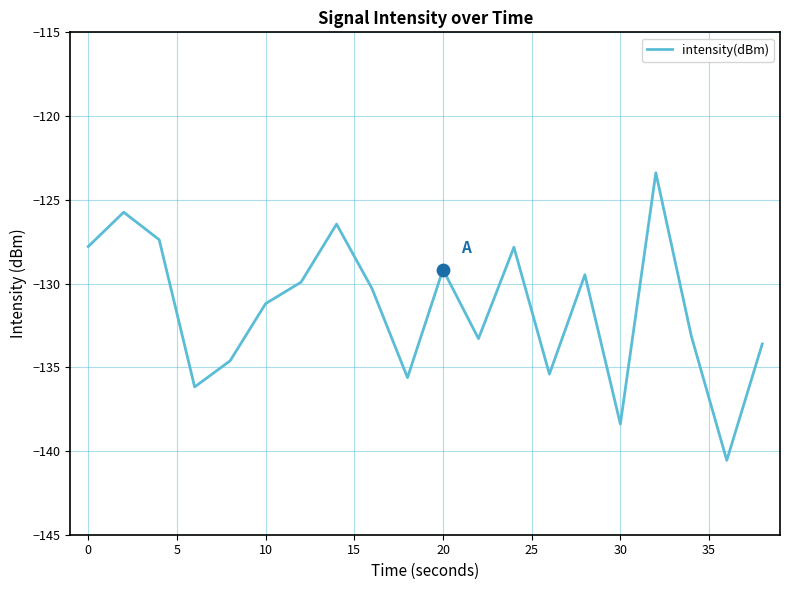

What is the minimum value shown in the chart?

-140.6